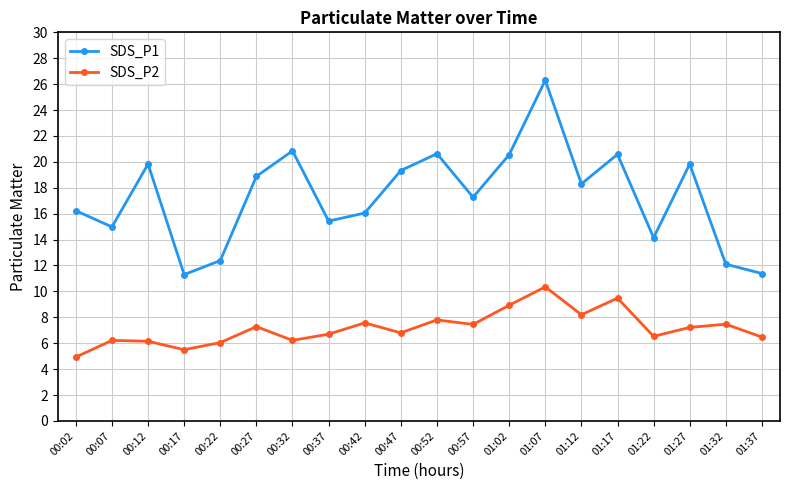

True or false: SDS_P2 and SDS_P1 cross at least once.

False